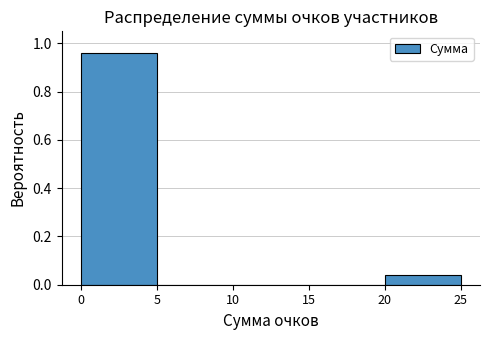

Reading left to right, transcribe this chart: for each bar, give the range it covers on the x-axis and its height. The values are not printed on the chart, so give them approximately, as read against the axis.

0 to 5: 0.96
5 to 10: 0
10 to 15: 0
15 to 20: 0
20 to 25: 0.04